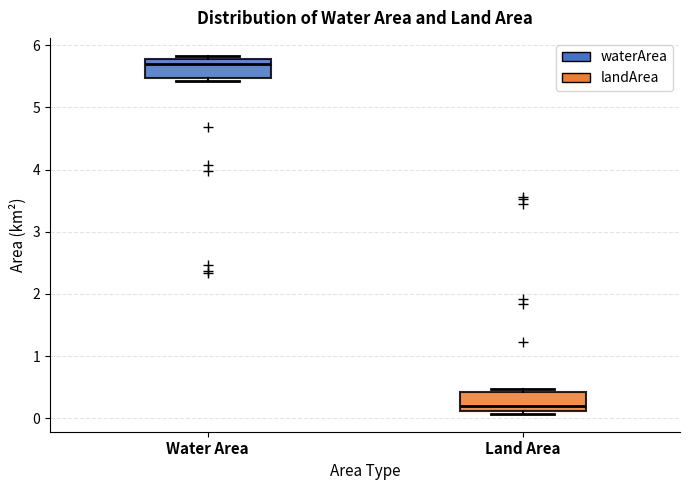

Reading left to right, transcribe this box plot: for each box, give where its median line is, the range the box spans, and where its two whiskers end, as read against the y-axis. The values are not printed on the chart, so give them approximately, as read against the axis.

Water Area: median 5.7, box 5.5 to 5.8, whiskers 5.4 to 5.8 (just above the box's upper edge)
Land Area: median 0.2, box 0.1 to 0.4, whiskers 0.1 (just below the box's lower edge) to 0.5